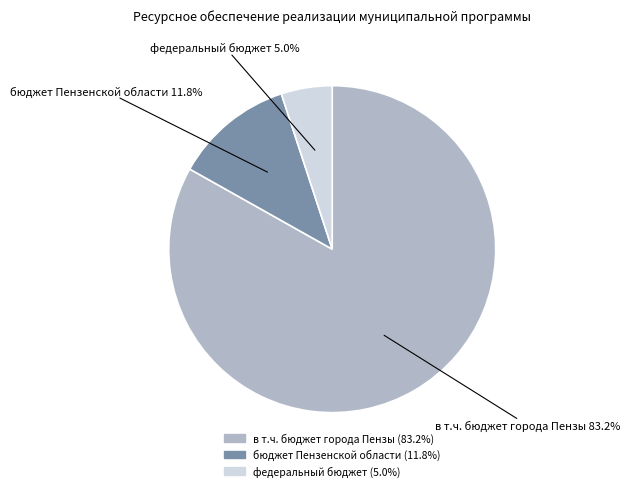

How much of the chart is everything except бюджет Пензенской области?

88.2%